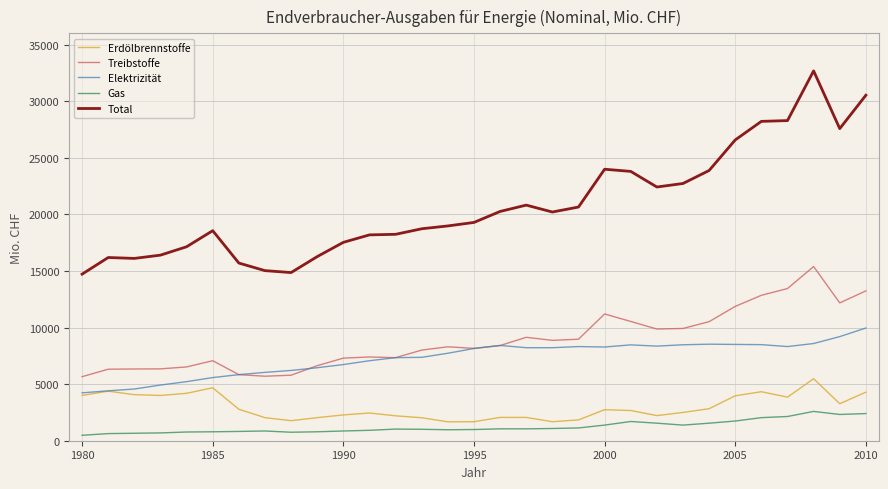

Rank the series by their maximum value, from highest to lowest.

Total, Treibstoffe, Elektrizität, Erdölbrennstoffe, Gas